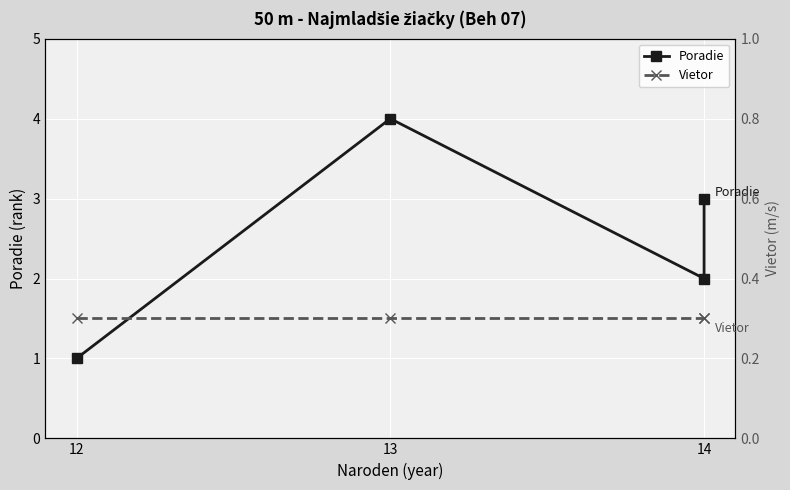

Count the Poradie values in the range 2 to 4.

3